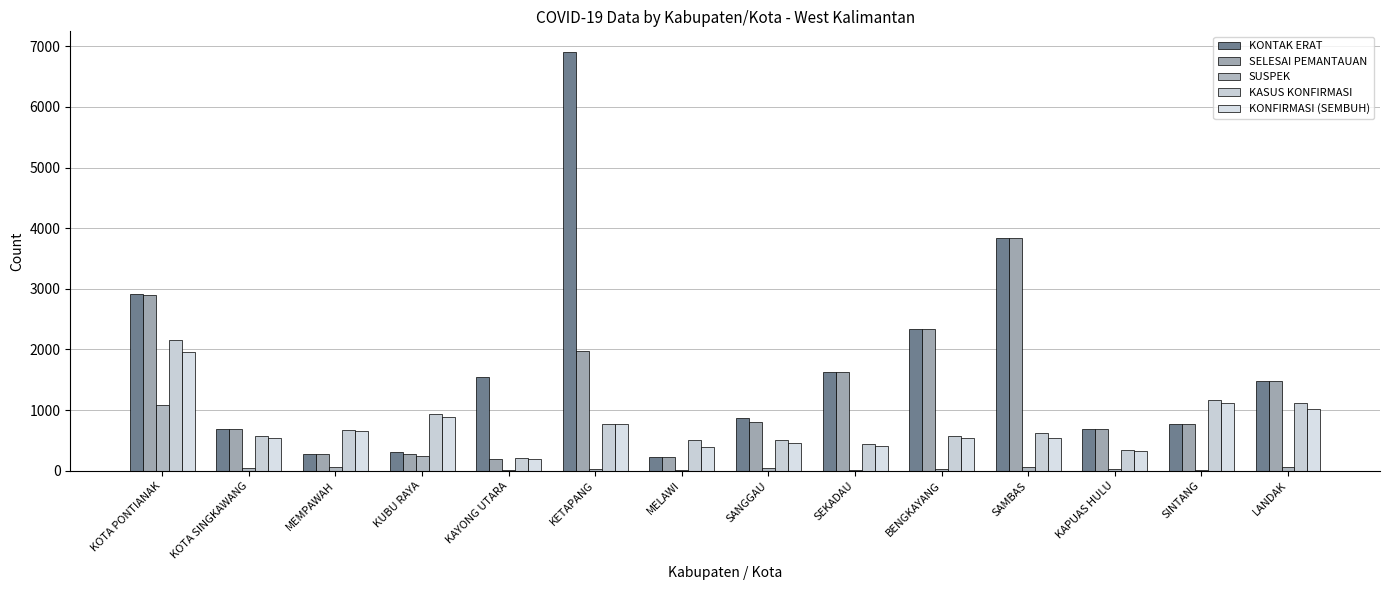

How many categories are shown in the chart?

14